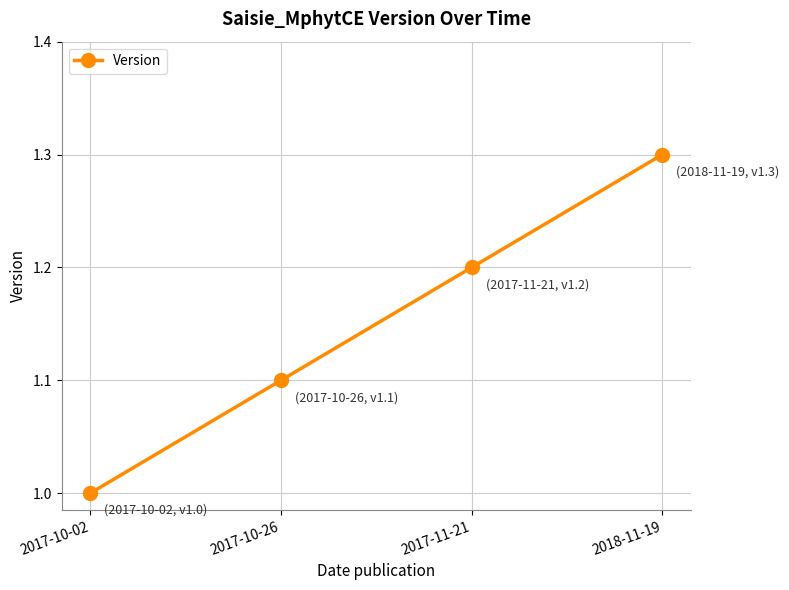

What position from the right is 2018-11-19?

1